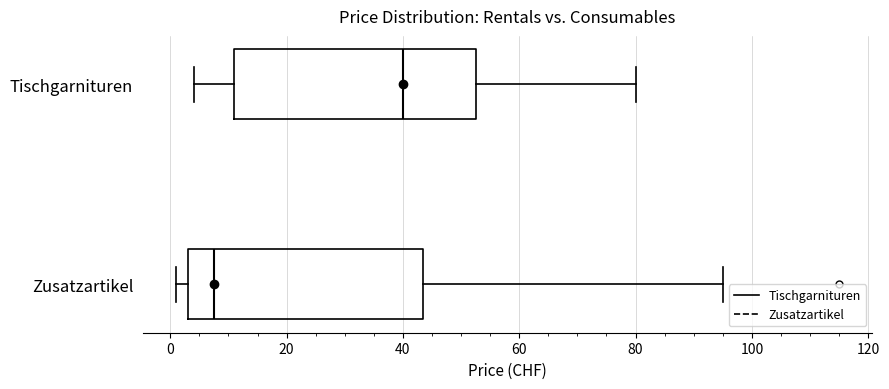

Reading bottom to top, read every box against the x-axis: the position of its median line, the range the box covers, and the ends of its whiskers. The values are not printed on the chart, so give them approximately, as read against the axis.

Zusatzartikel: median 8, box 4 to 44, whiskers 2 to 96
Tischgarnituren: median 40, box 12 to 52, whiskers 4 to 80